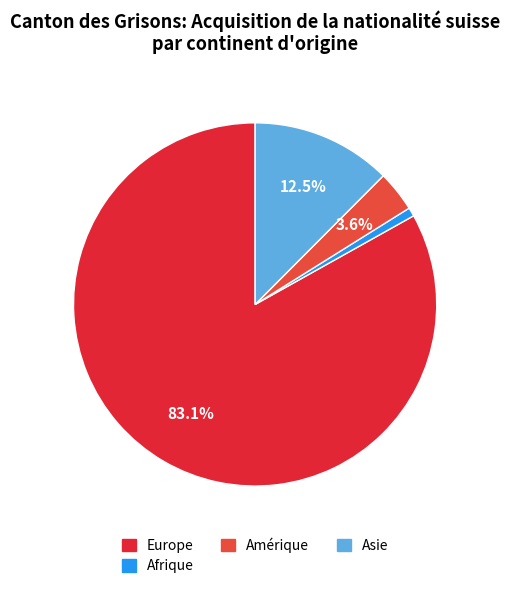

How many segments does this pie chart have?

4